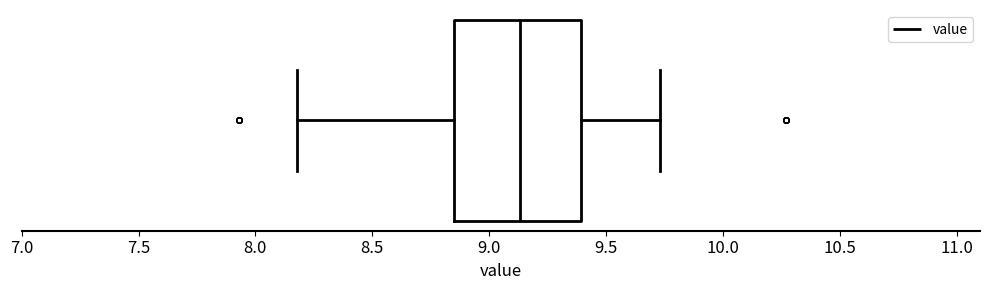

Where does the left whisker of the box end on the x-axis? The values are not printed on the chart, so give them approximately, as read against the axis.

8.20